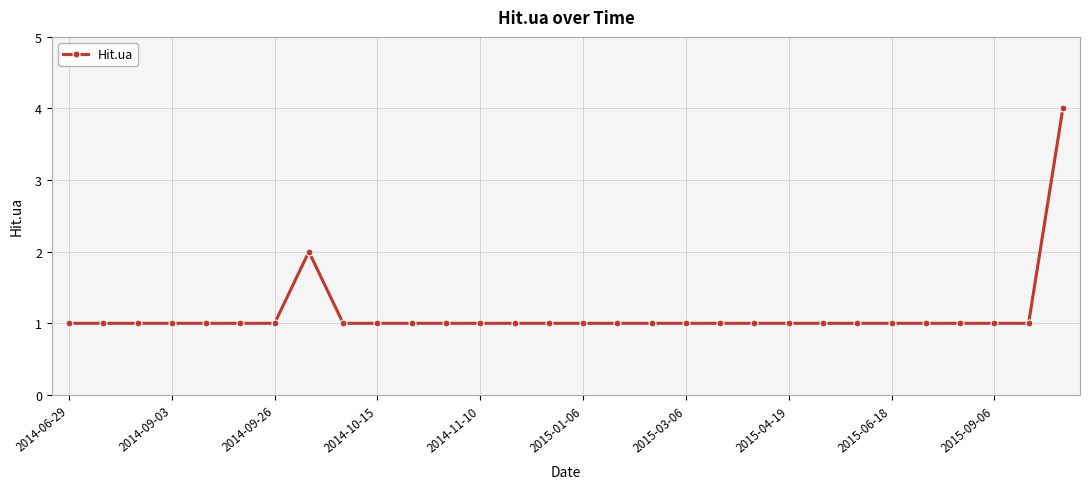

What is the value of the 24th point from the left?

1